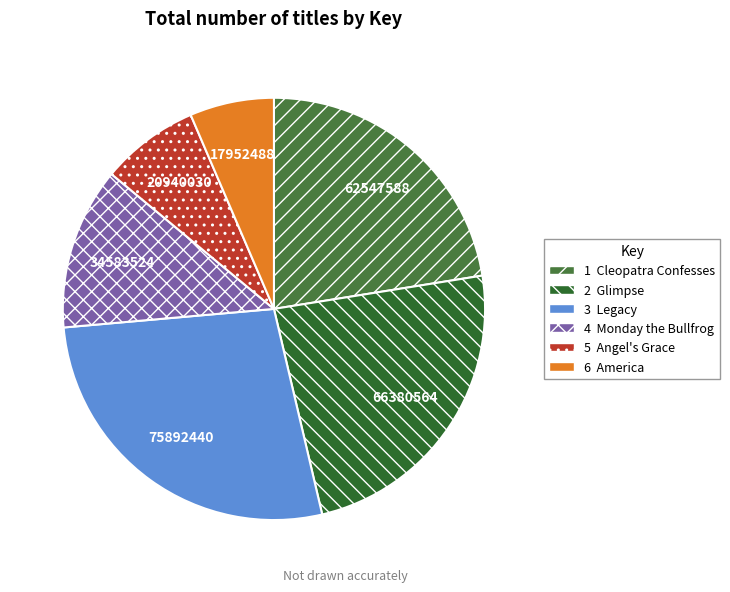

What is the smallest slice in the pie chart?

America